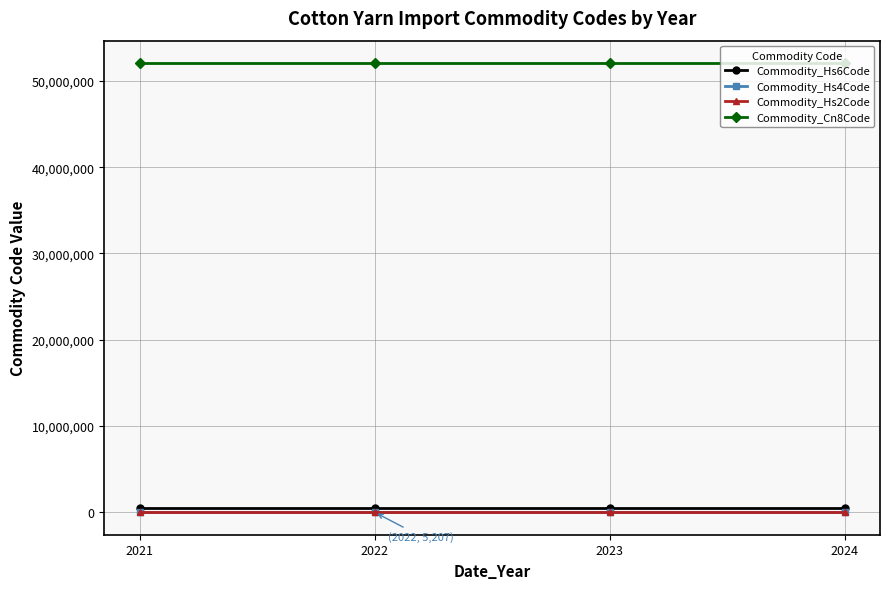

The value of Commodity_Cn8Code at 2021 is 91382205. True or false?

False